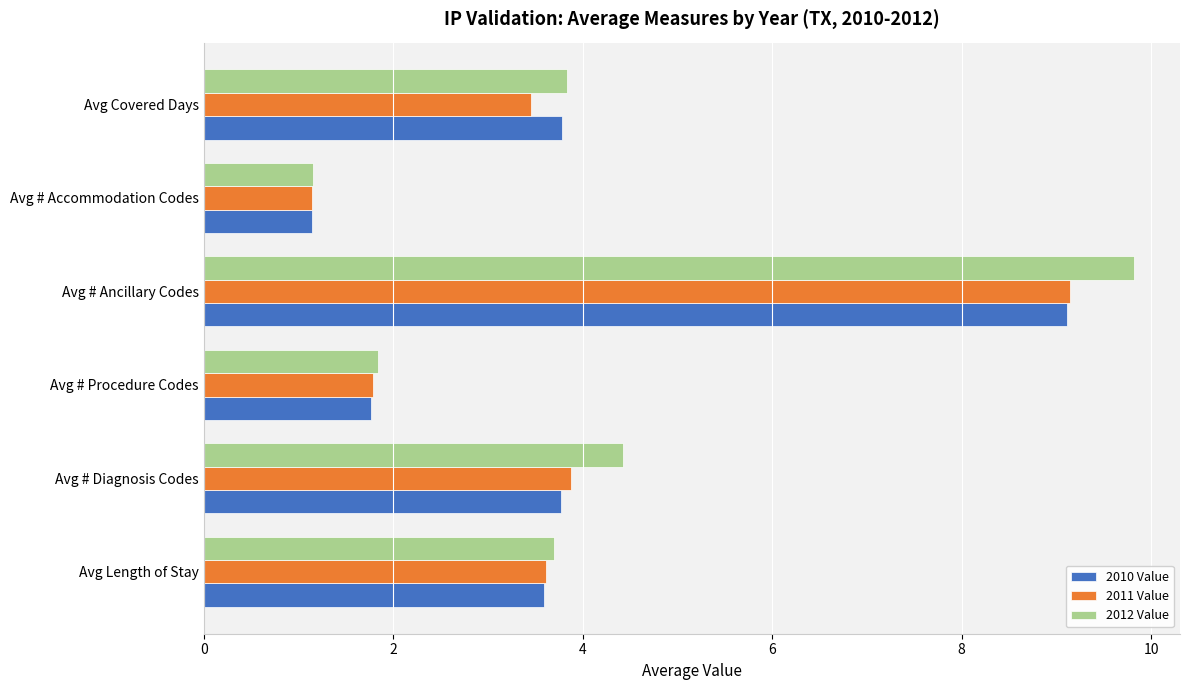

Is the value of 2011 Value at Avg Covered Days greater than the value of 2010 Value at Avg # Ancillary Codes?

No